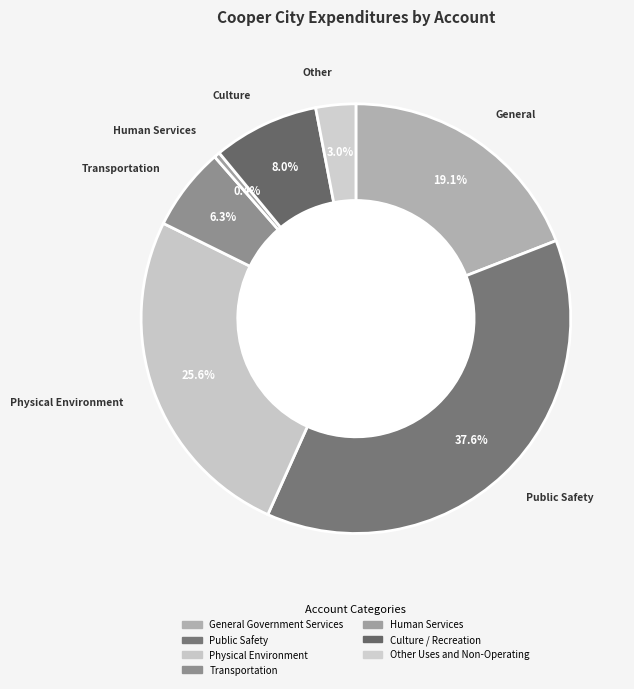

What percentage is the Physical Environment slice, to the nearest percent?

26%